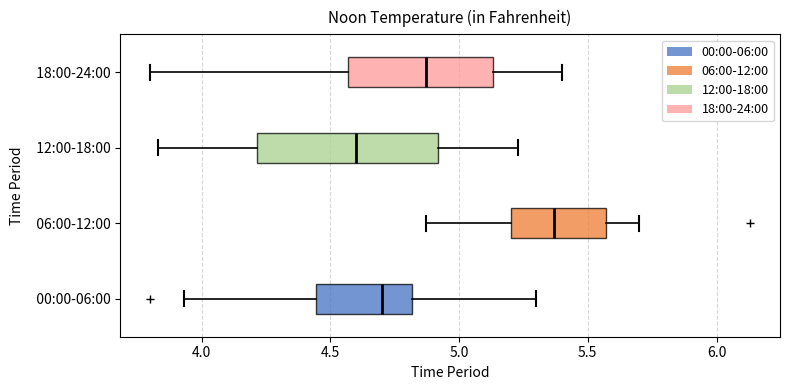

Which box has the furthest to the left median line?

12:00-18:00